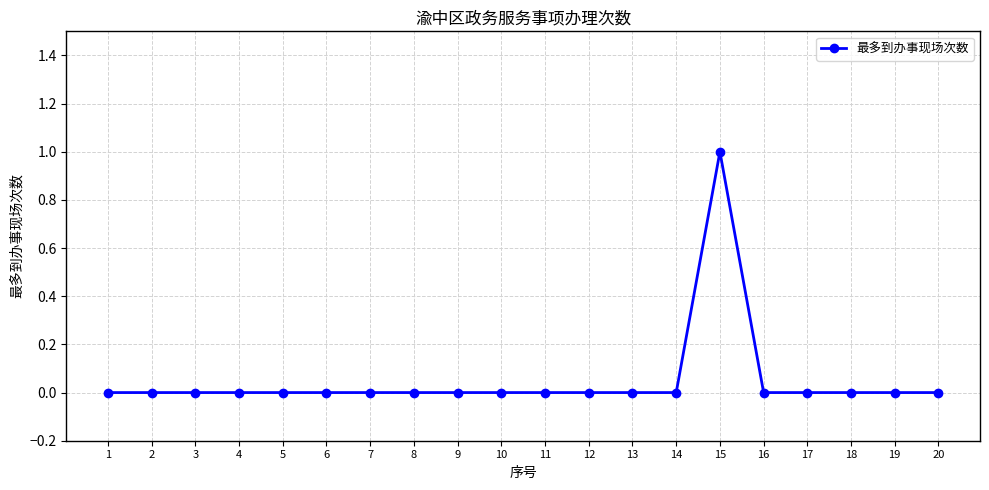

True or false: the data shows 0 at 8.

True